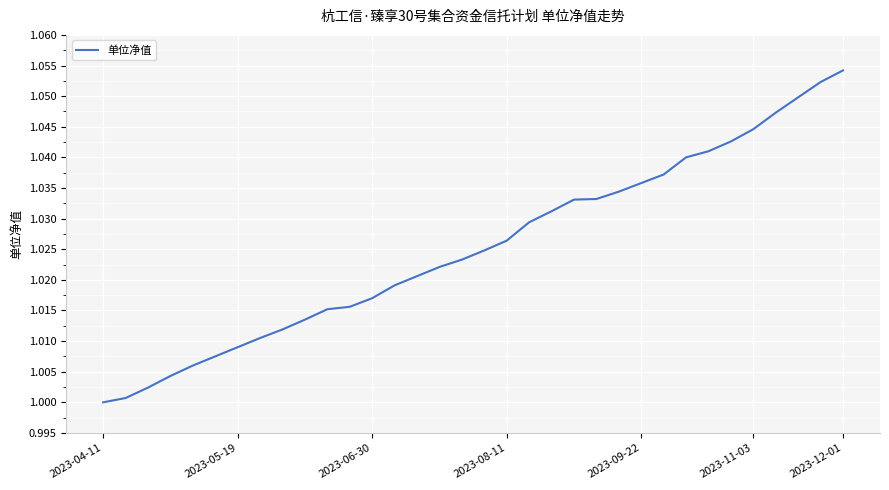

Which label corresponds to the largest value in the chart?

2023-12-01